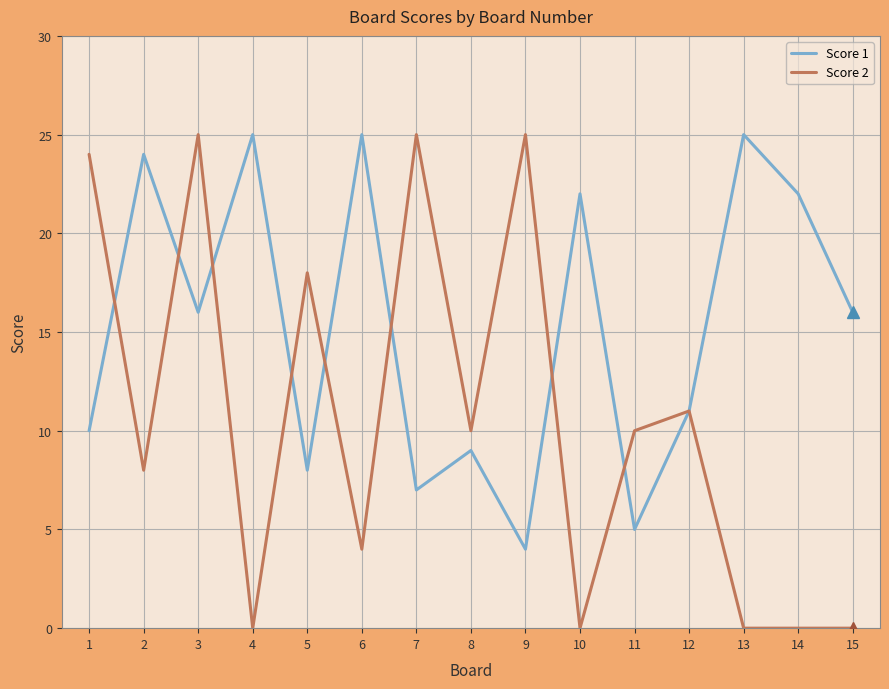

Which series has the widest spread of values?

Score 2